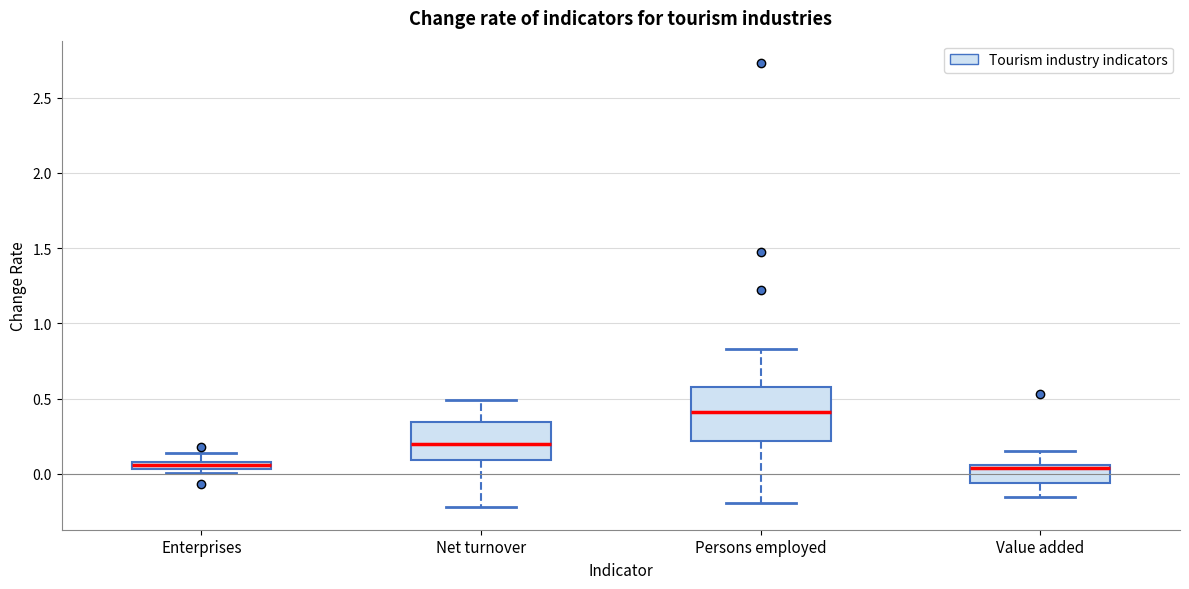

Comparing the boxes themselves (not the whiskers), which one is the tallest?

Persons employed